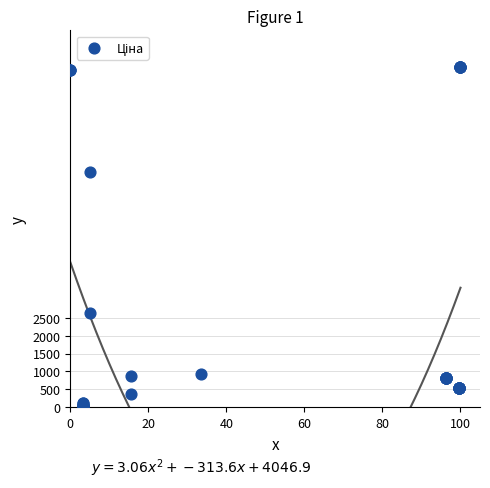

What Y value in the scatter plot is closest to 4748?

6568.8